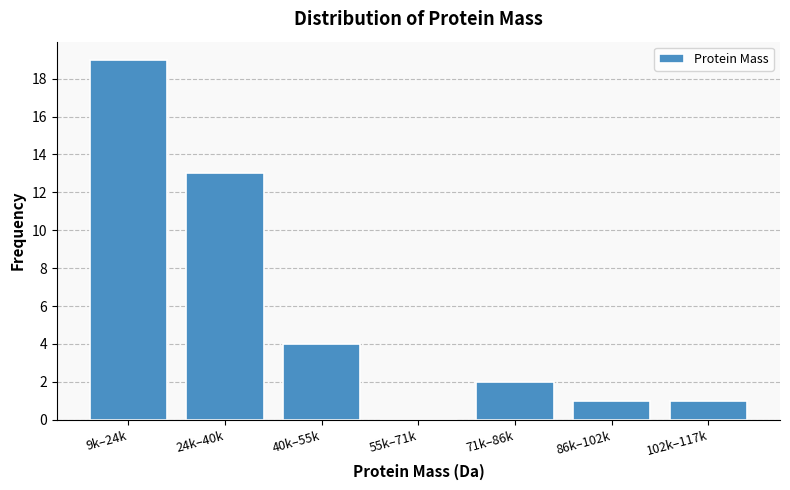

Reading right to left, transcribe all the data shown in this chart.

102k–117k=1	86k–102k=1	71k–86k=2	55k–71k=0	40k–55k=4	24k–40k=13	9k–24k=19